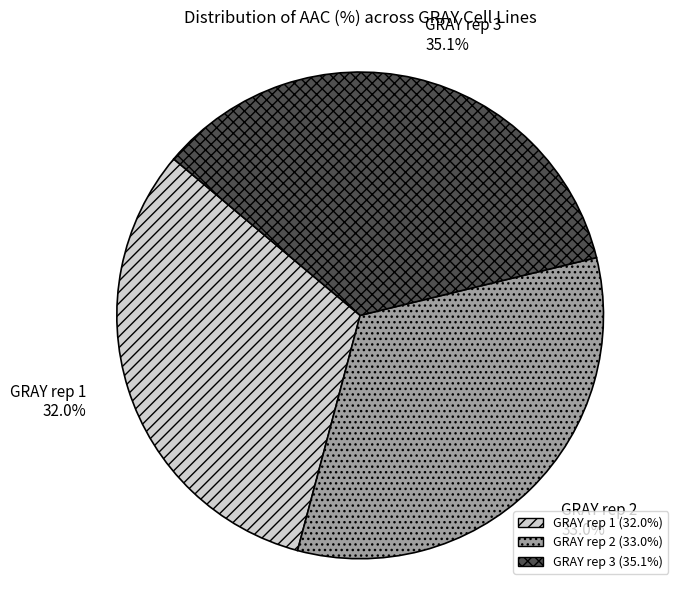

Which slice is the smallest?

GRAY rep 1